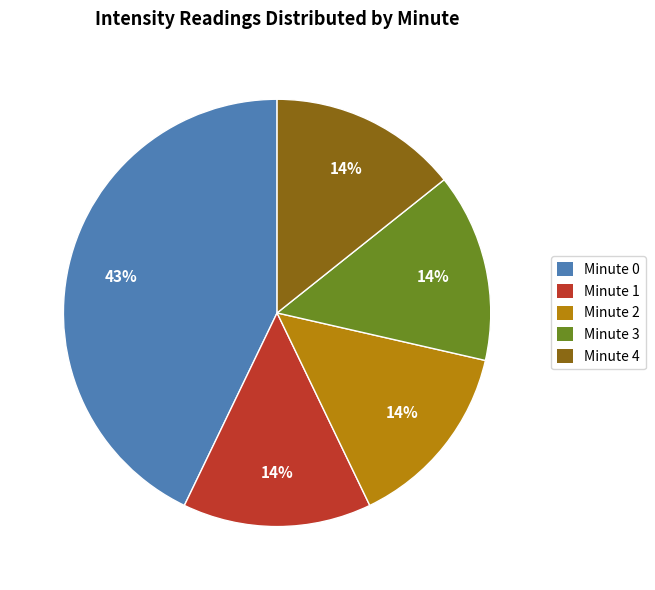

Is there a majority slice in this chart?

No